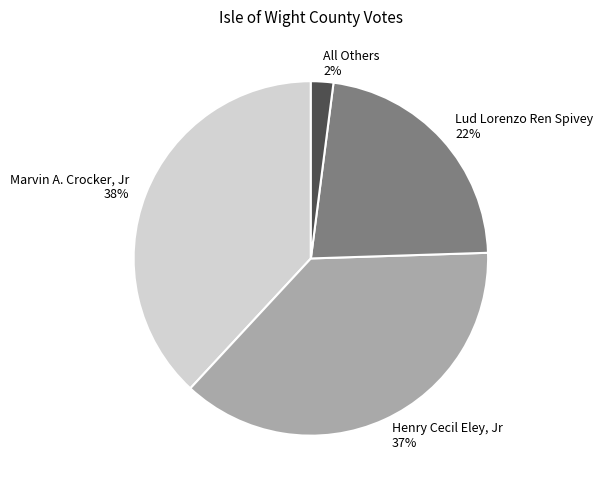

To the nearest percent, what is the difference between the All Others and Henry Cecil Eley, Jr slice percentages?

35%